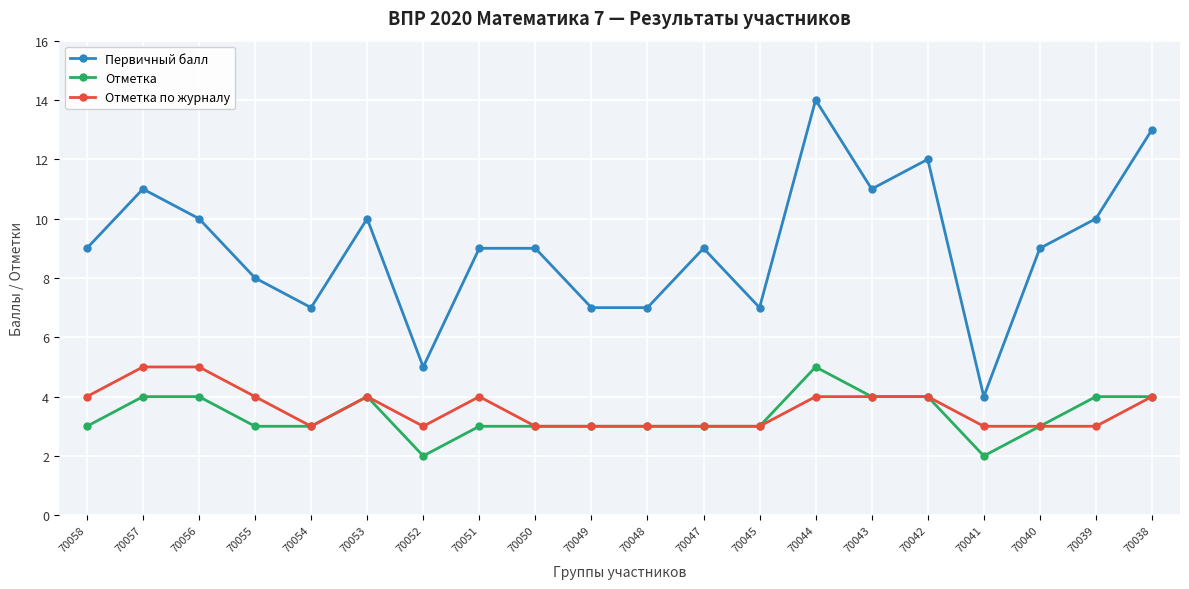

At which category does Первичный балл reach its first local peak?

70057